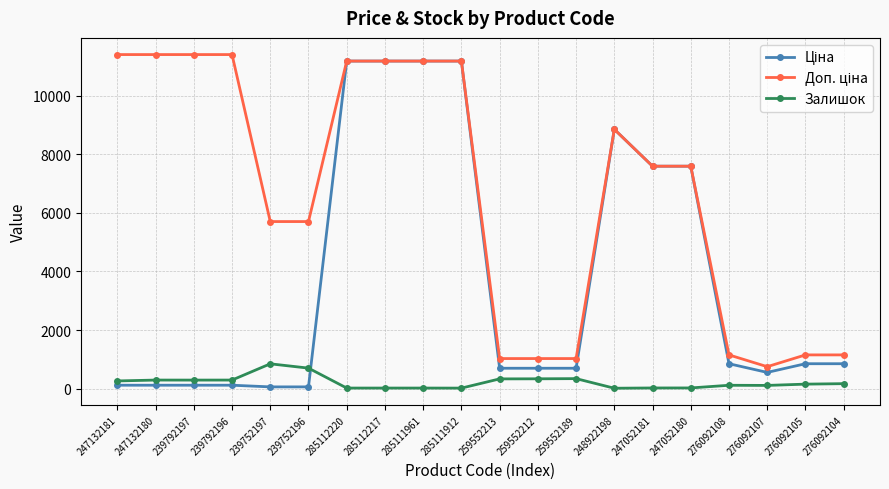

What is the highest value of the Залишок series?

845.0